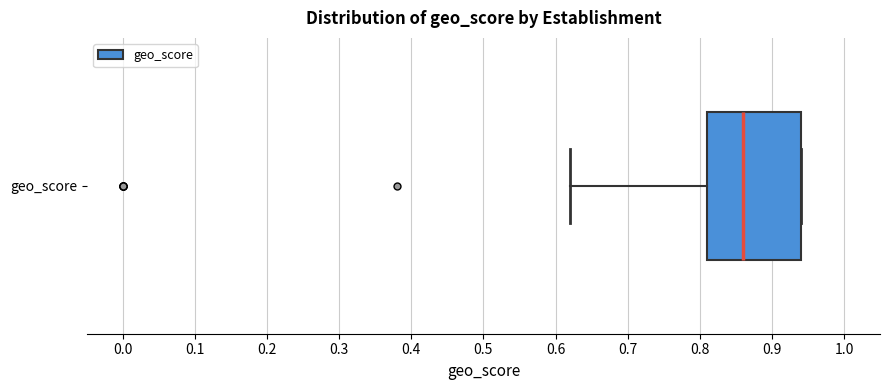

Read this box plot against the x-axis: the position of the median line, the range covered by the box, and the ends of both whiskers. The values are not printed on the chart, so give them approximately, as read against the axis.

median 0.86, box 0.81 to 0.94, whiskers 0.62 to 0.94